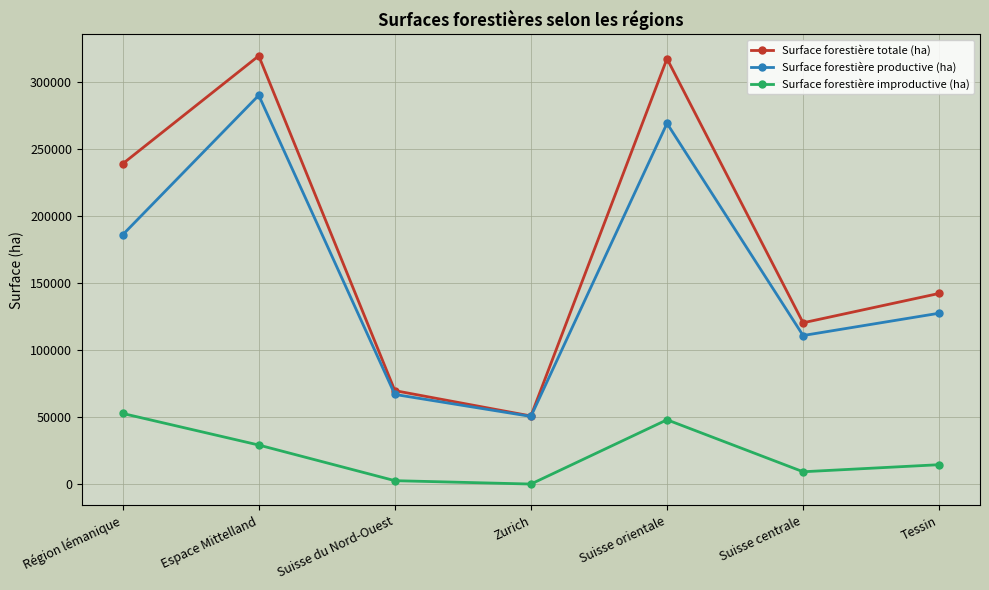

What is the difference between the Surface forestière improductive (ha) values at Suisse du Nord-Ouest and Tessin?

11902